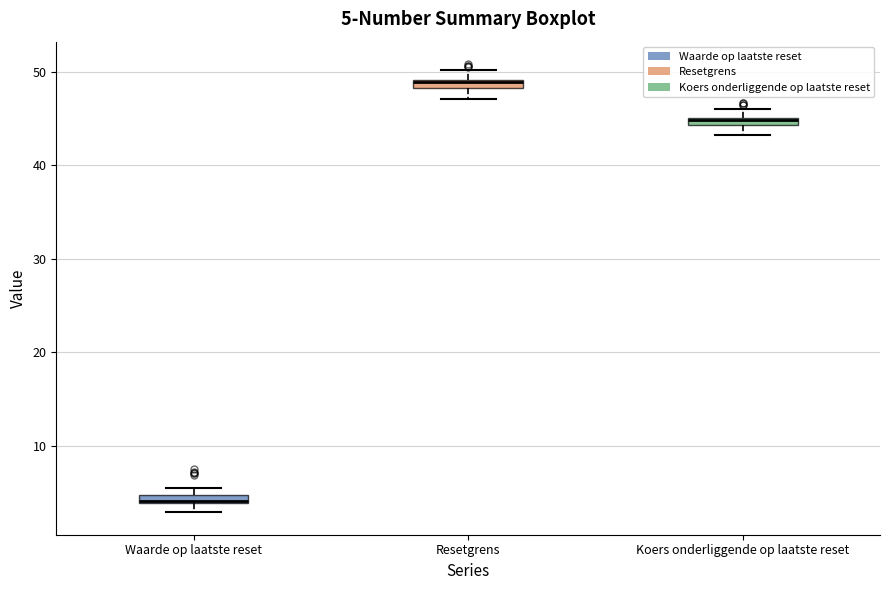

Which box has the lowest median line?

Waarde op laatste reset